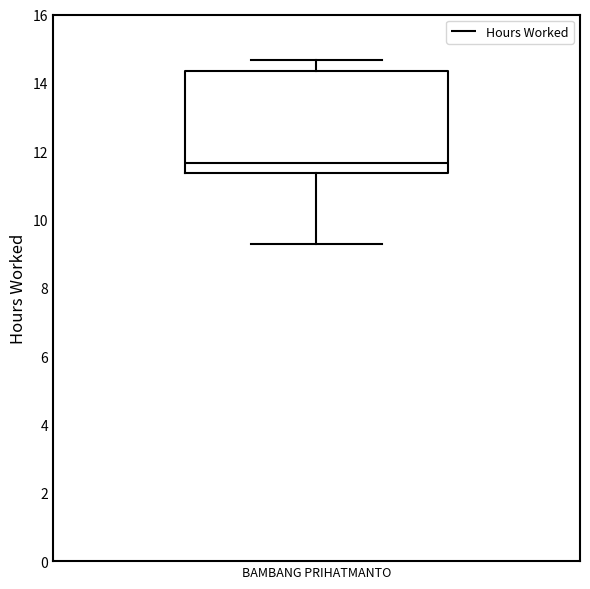

Transcribe this box plot: give where the median line is, the range the box spans, and where the two whiskers end, as read against the y-axis. The values are not printed on the chart, so give them approximately, as read against the axis.

median 11.6, box 11.4 to 14.4, whiskers 9.2 to 14.6